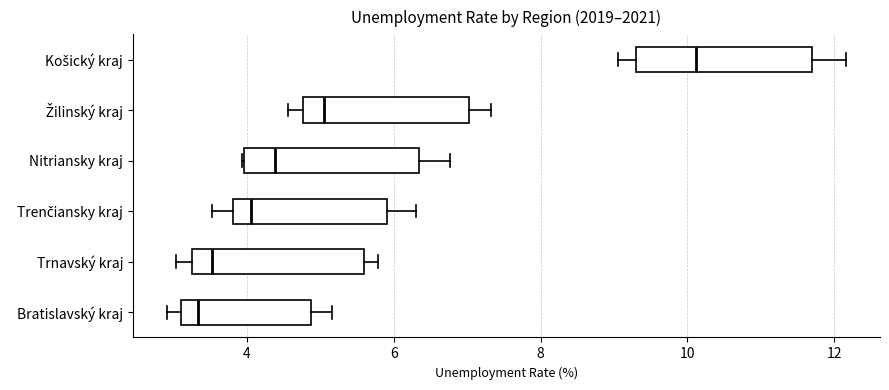

Reading bottom to top, transcribe this box plot: for each box, give where its median line is, the range the box spans, and where its two whiskers end, as read against the x-axis. The values are not printed on the chart, so give them approximately, as read against the axis.

Bratislavský kraj: median 3.4, box 3.2 to 4.8, whiskers 3.0 to 5.2
Trnavský kraj: median 3.6, box 3.2 to 5.6, whiskers 3.0 to 5.8
Trenčiansky kraj: median 4.0, box 3.8 to 6.0, whiskers 3.6 to 6.4
Nitriansky kraj: median 4.4, box 4.0 to 6.4, whiskers 4.0 to 6.8
Žilinský kraj: median 5.0, box 4.8 to 7.0, whiskers 4.6 to 7.4
Košický kraj: median 10.2, box 9.4 to 11.8, whiskers 9.0 to 12.2